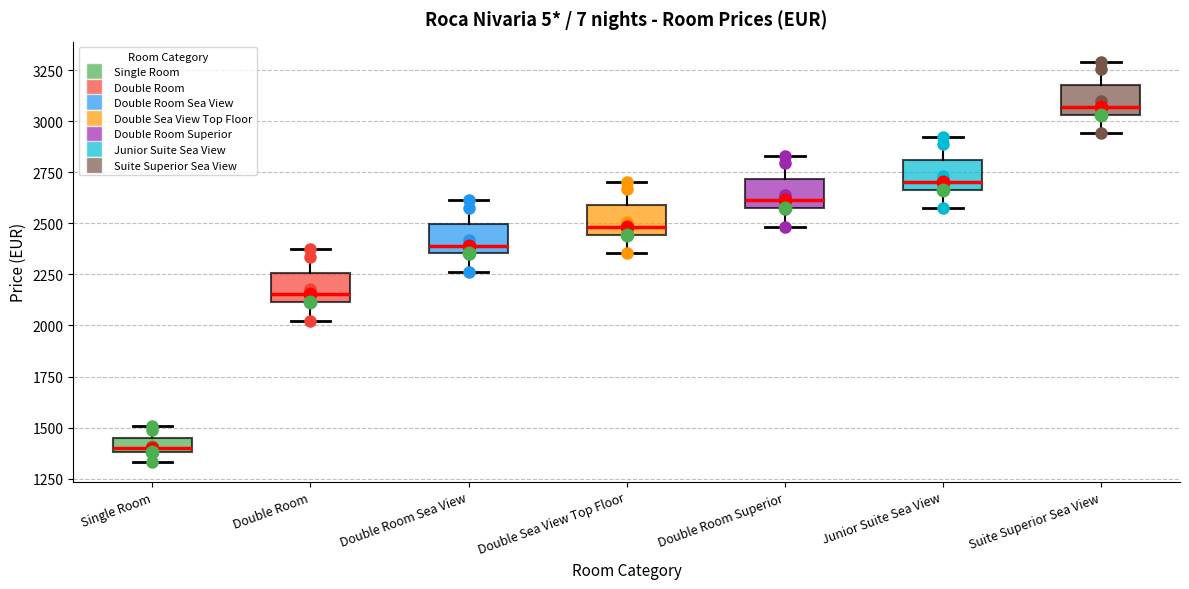

Where does the upper whisker of the box for Double Room end on the y-axis? The values are not printed on the chart, so give them approximately, as read against the axis.

2350